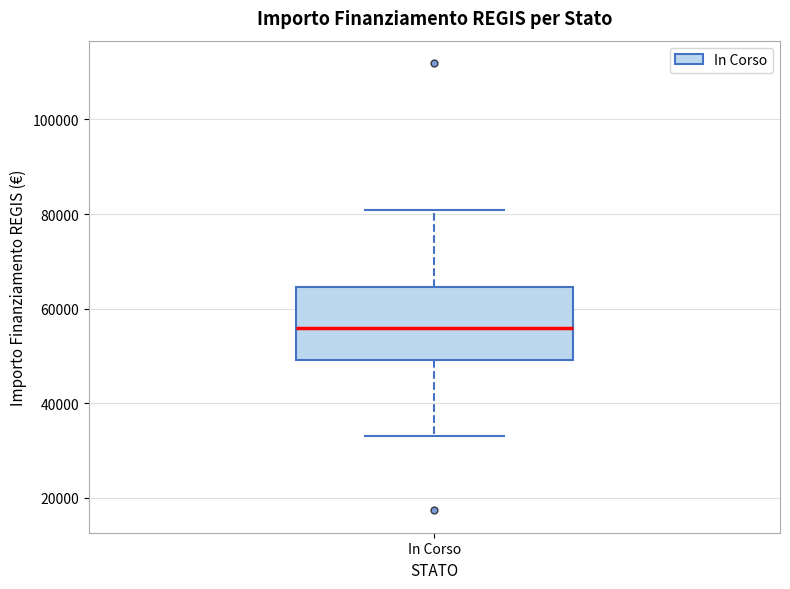

Read this box plot against the y-axis: the position of the median line, the range covered by the box, and the ends of both whiskers. The values are not printed on the chart, so give them approximately, as read against the axis.

median 56000, box 50000 to 64000, whiskers 32000 to 80000